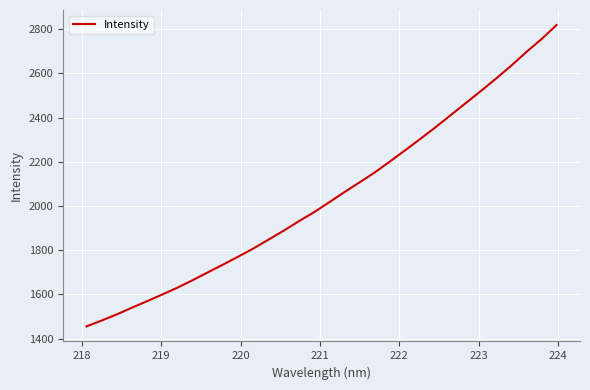

What is the smallest value displayed?

1455.6